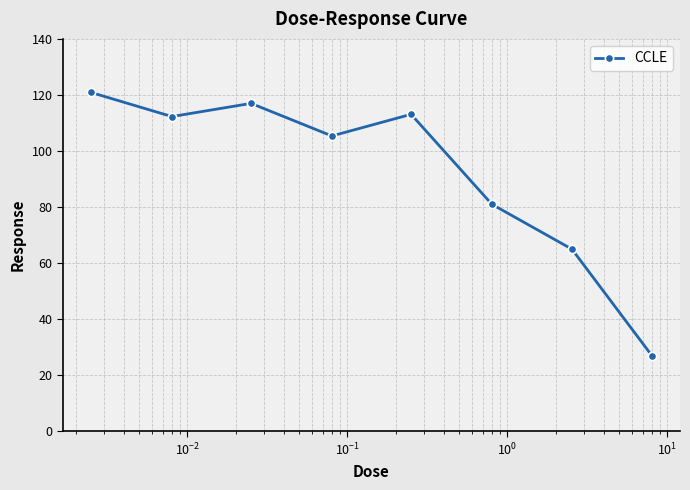

What is the maximum value shown in the chart?

120.9